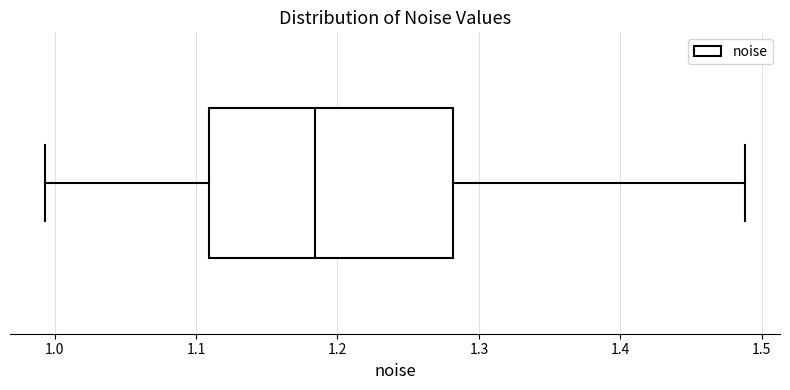

Where does the right whisker of the box end on the x-axis? The values are not printed on the chart, so give them approximately, as read against the axis.

1.49